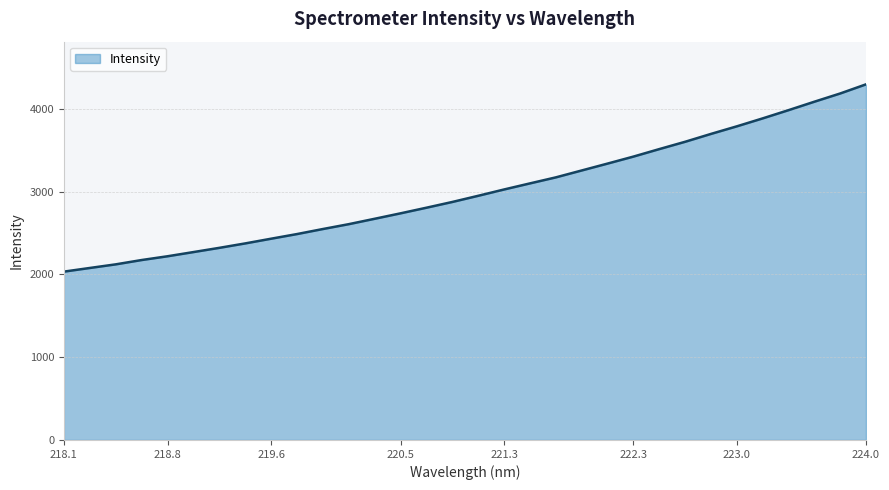

What is the difference between the maximum and minimum values?

2261.4